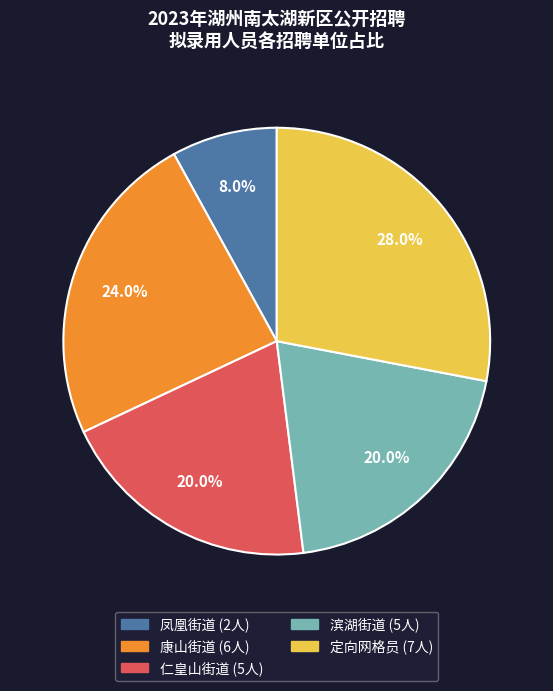

How many segments does this pie chart have?

5